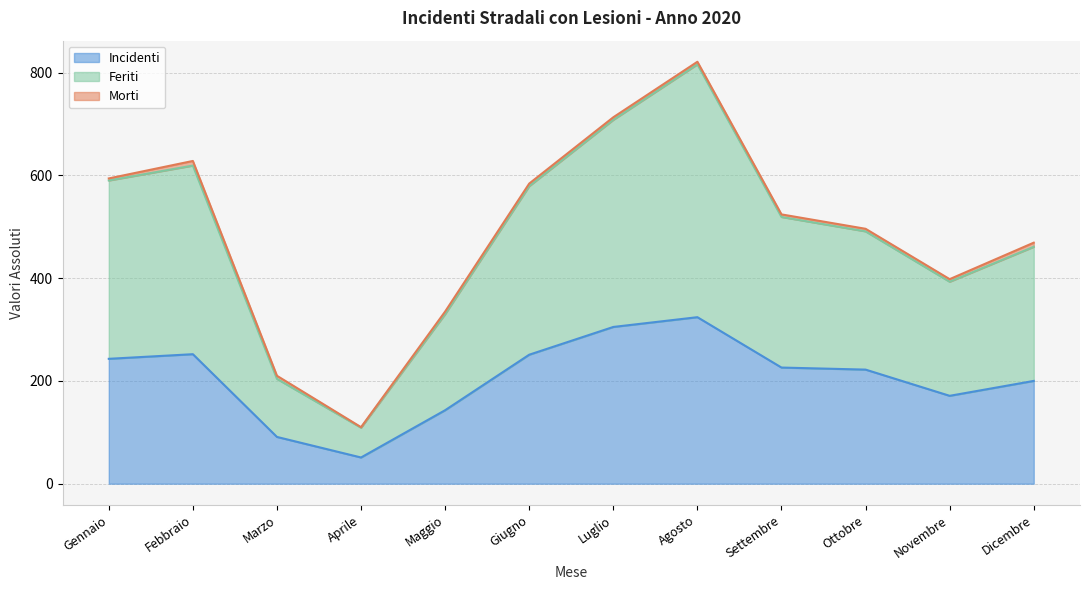

Where is the first local maximum for Feriti?

Febbraio